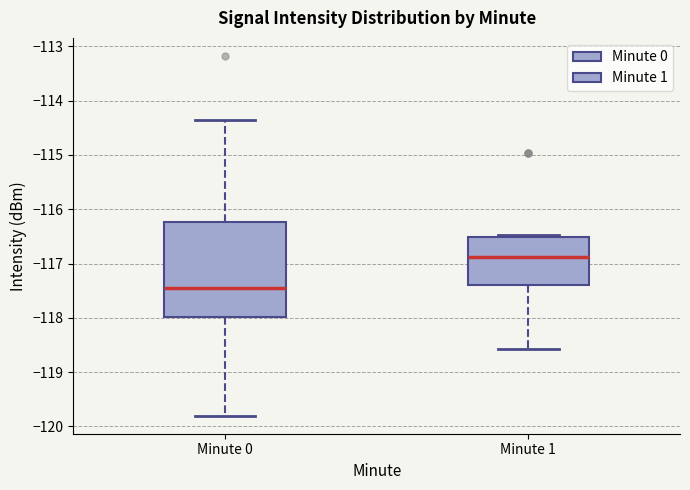

Where does the median line of the box for Minute 1 sit on the y-axis? The values are not printed on the chart, so give them approximately, as read against the axis.

-116.9